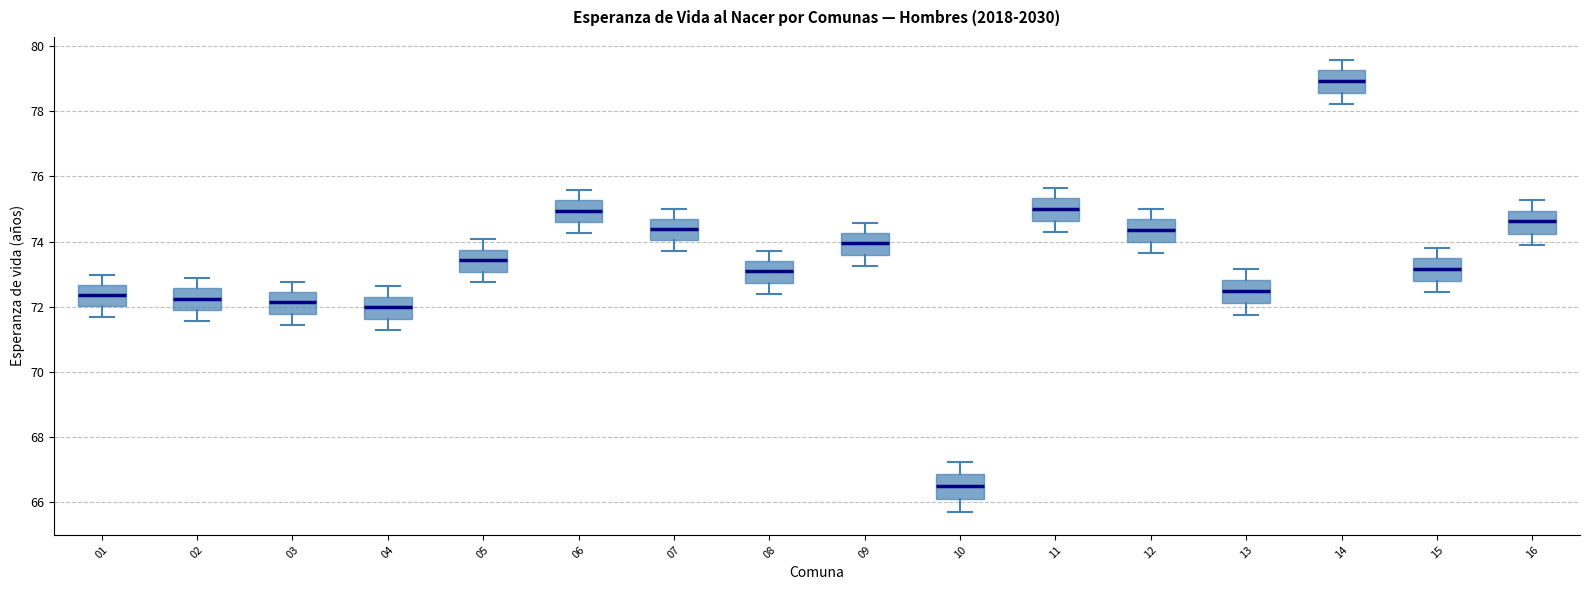

Where does the median line of the box at x = 15 sit on the y-axis? The values are not printed on the chart, so give them approximately, as read against the axis.

73.2